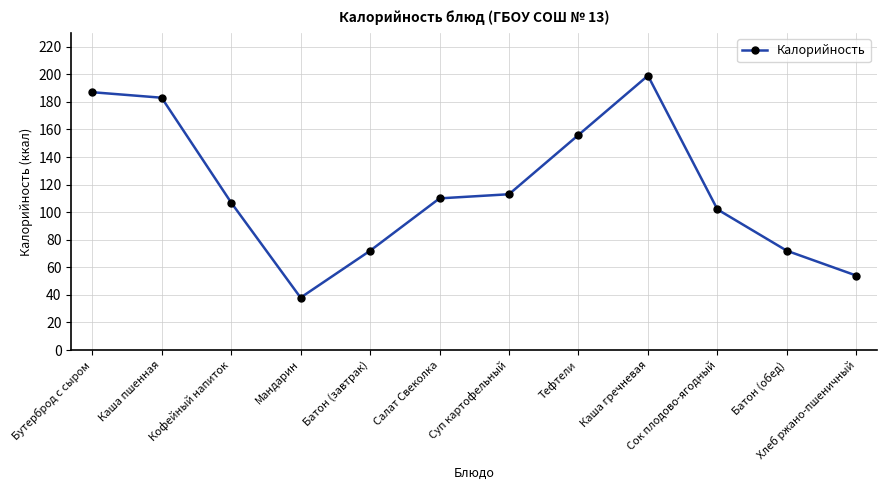

True or false: there are more than 1 points higher than both neighbors.

False